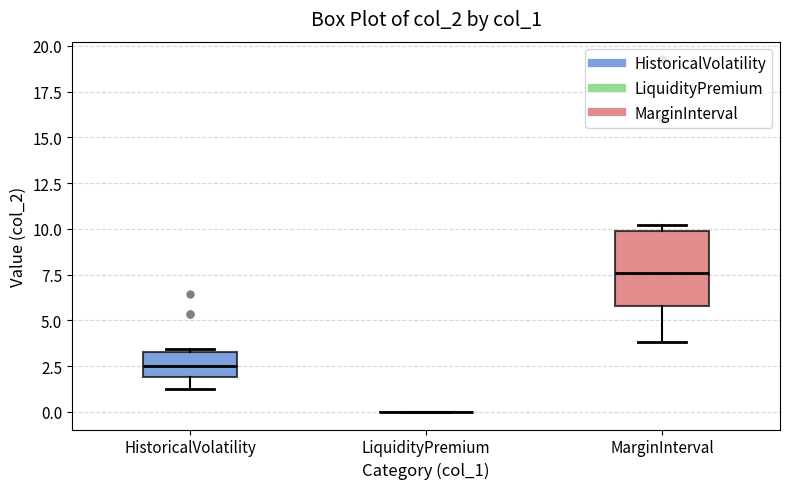

Where is the lower edge of the box for MarginInterval on the y-axis? The values are not printed on the chart, so give them approximately, as read against the axis.

6.0